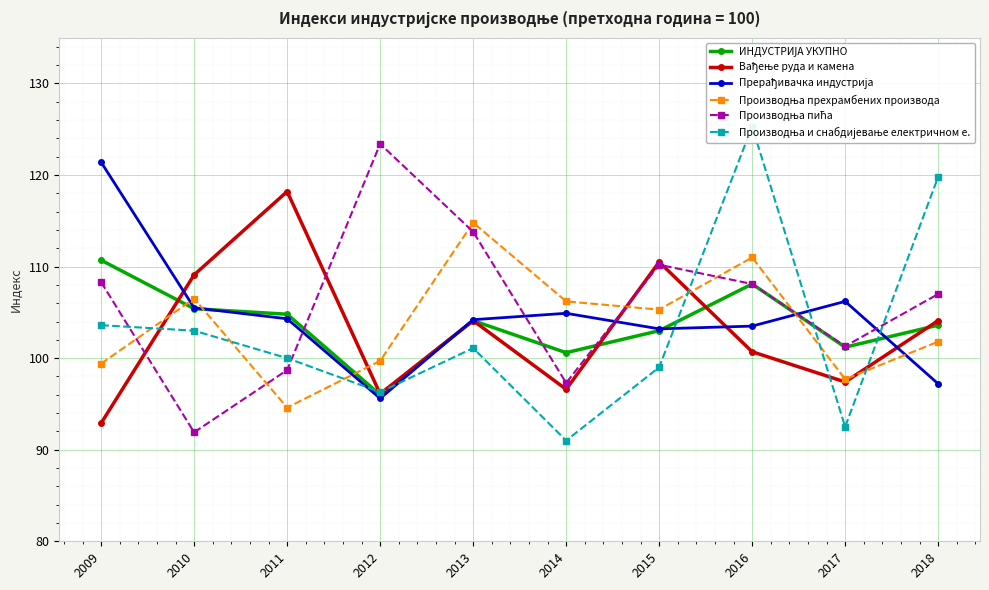

Where is the first local maximum for Прерађивачка индустрија?

2014